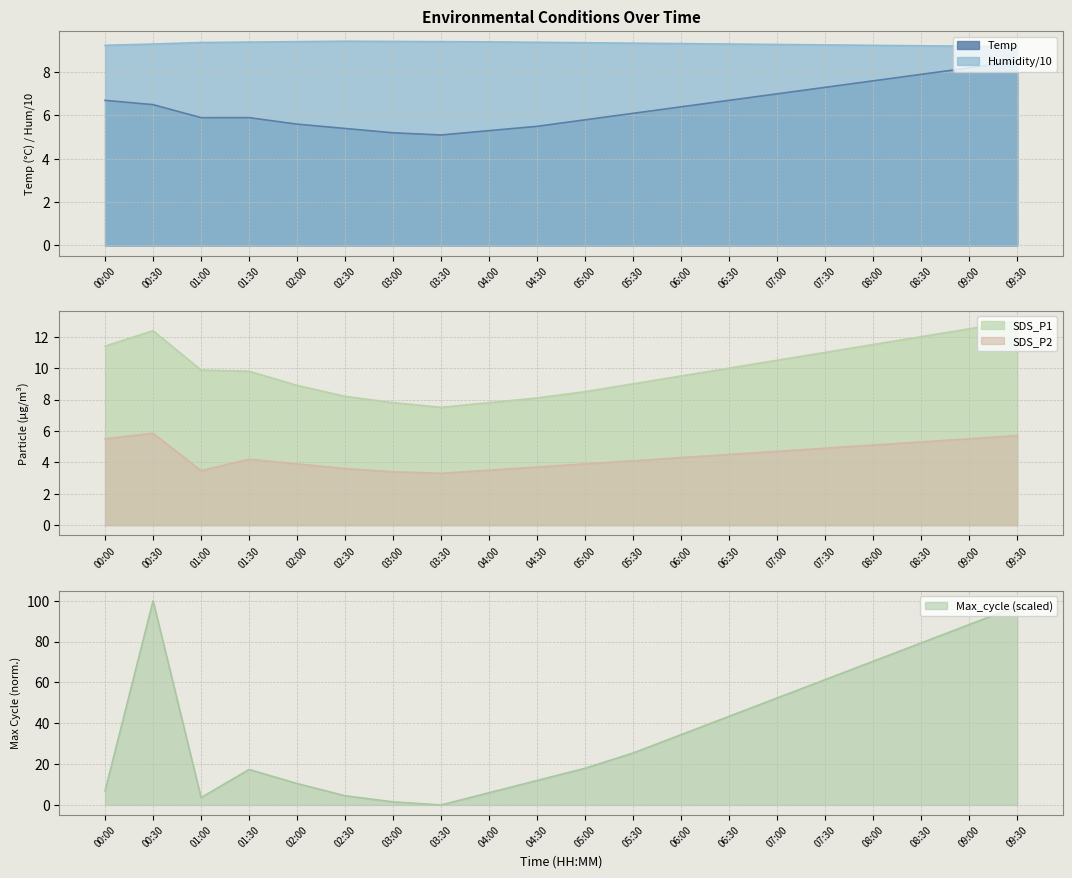

Which label corresponds to the smallest value in the chart?

03:30